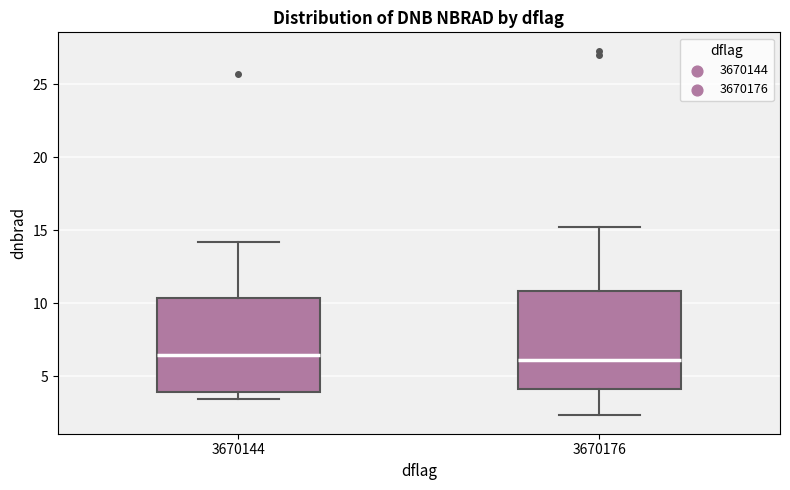

Where does the median line of the box at x = 3670176 sit on the y-axis? The values are not printed on the chart, so give them approximately, as read against the axis.

6.0